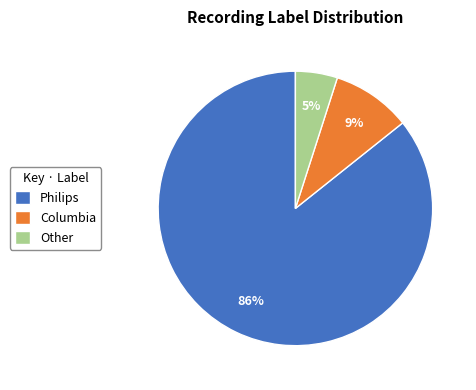

Which slice is the smallest?

Other